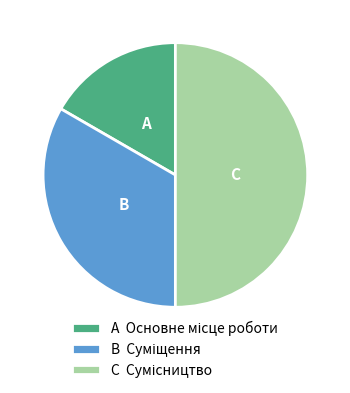

Is there a majority slice in this chart?

No